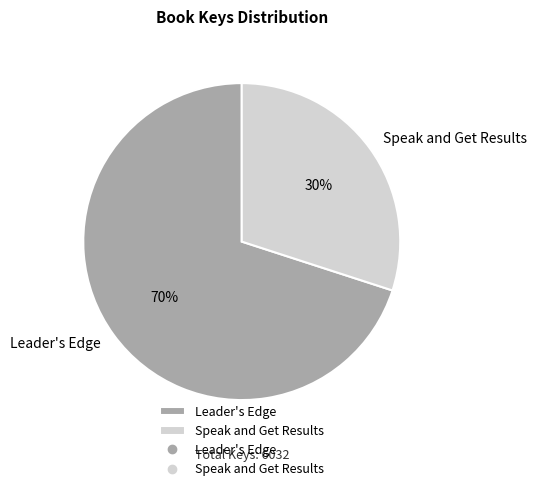

Between Leader's Edge and Speak and Get Results, which is larger?

Leader's Edge